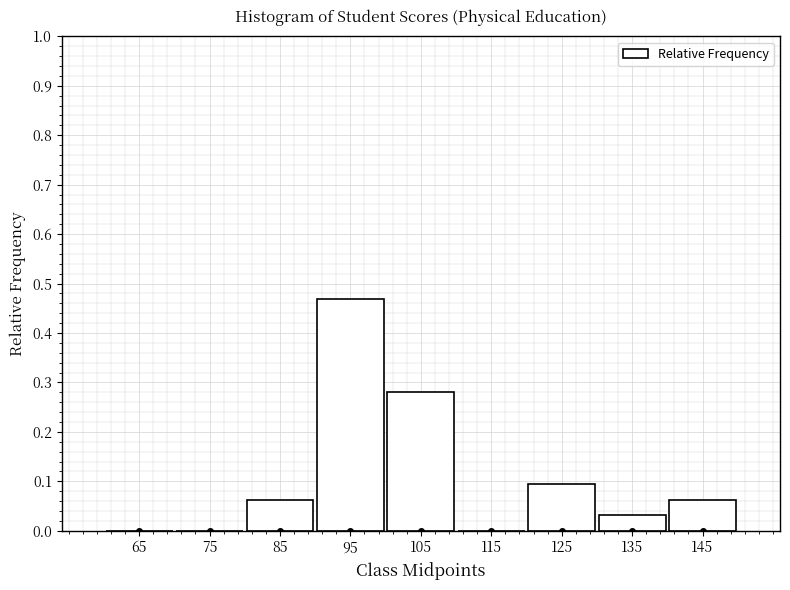

Reading left to right, transcribe this chart: for each bar, give the range it covers on the x-axis and its height. The values are not printed on the chart, so give them approximately, as read against the axis.

60 to 70: 0
70 to 80: 0
80 to 90: 0.06
90 to 100: 0.47
100 to 110: 0.28
110 to 120: 0
120 to 130: 0.09
130 to 140: 0.03
140 to 150: 0.06